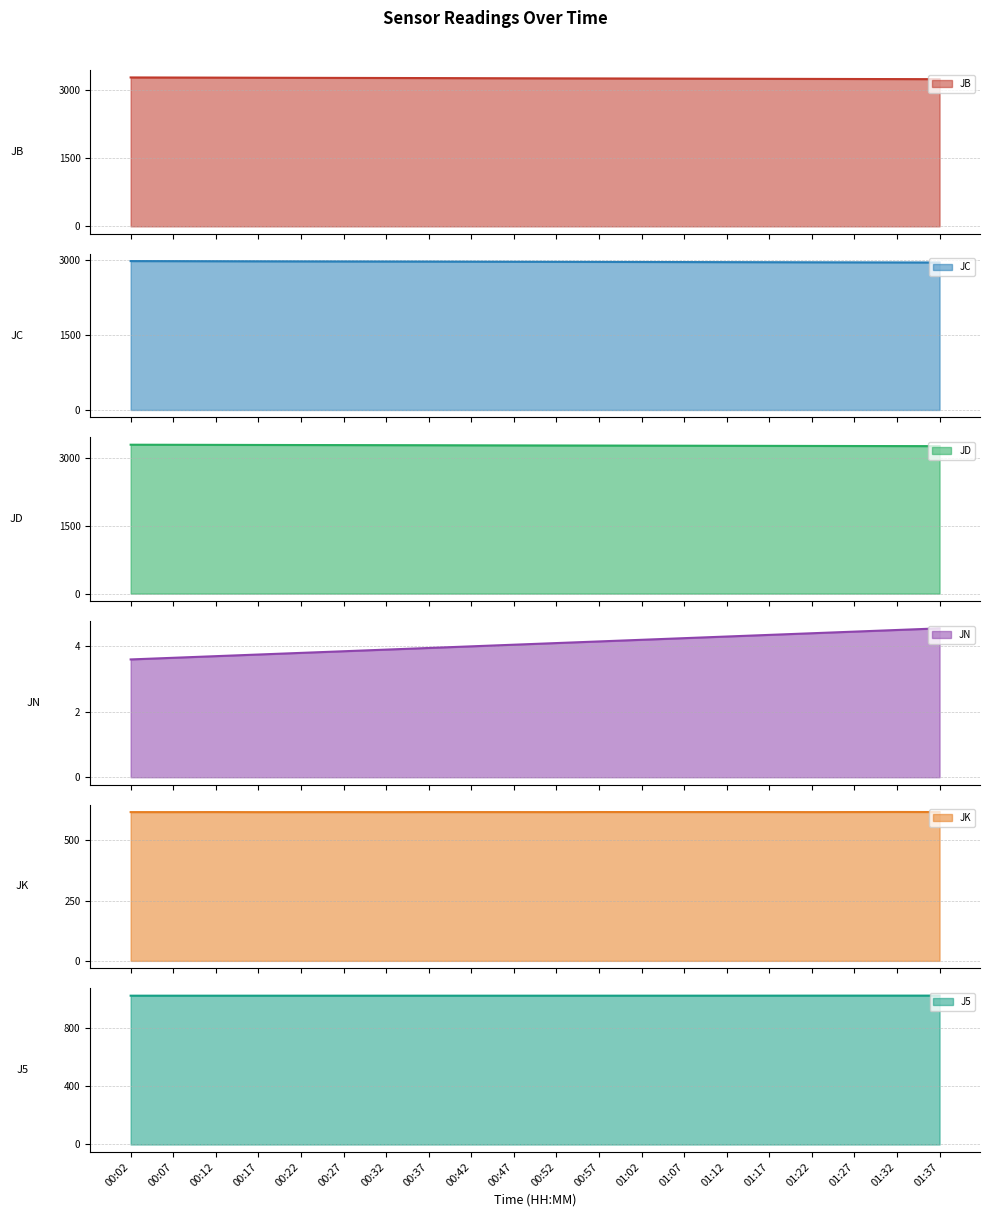

True or false: JC and JD cross at least once.

False